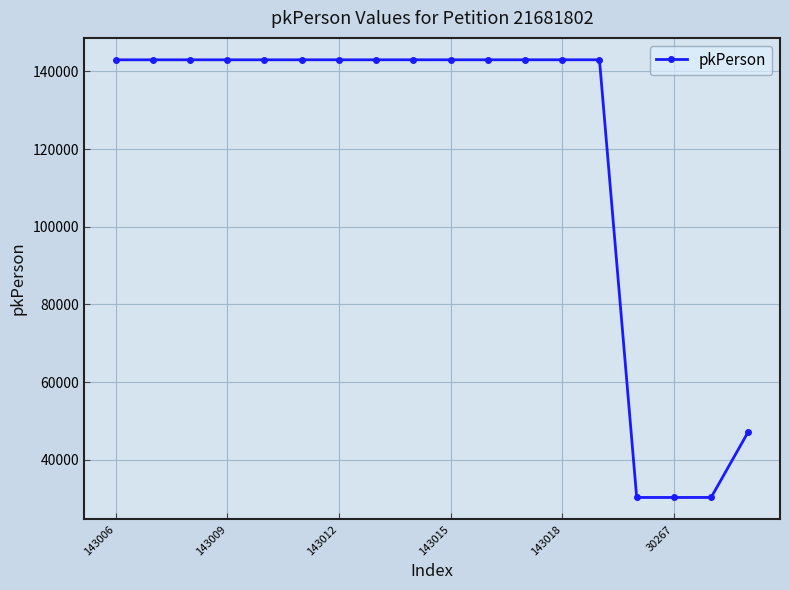

What is the minimum value shown in the chart?

30266